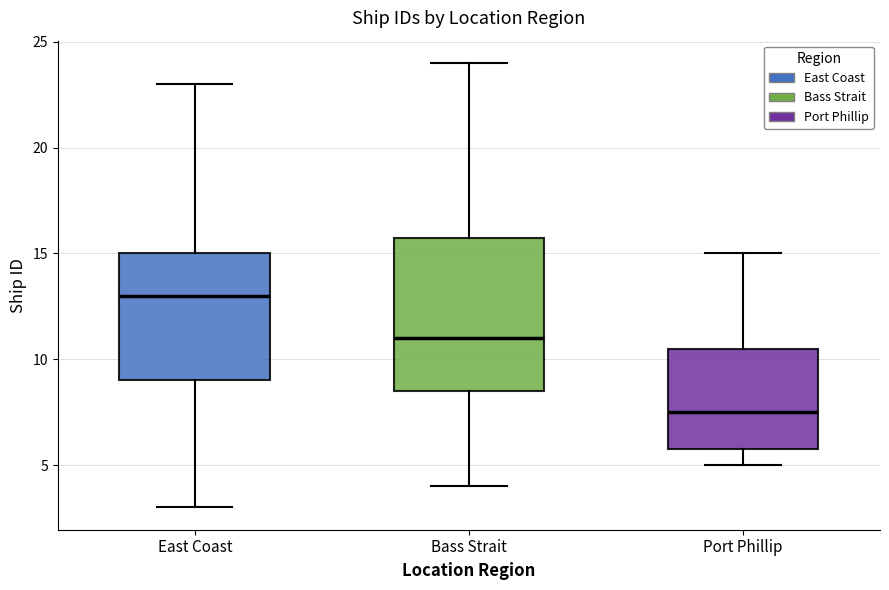

Where is the upper edge of the box for East Coast on the y-axis? The values are not printed on the chart, so give them approximately, as read against the axis.

15.0